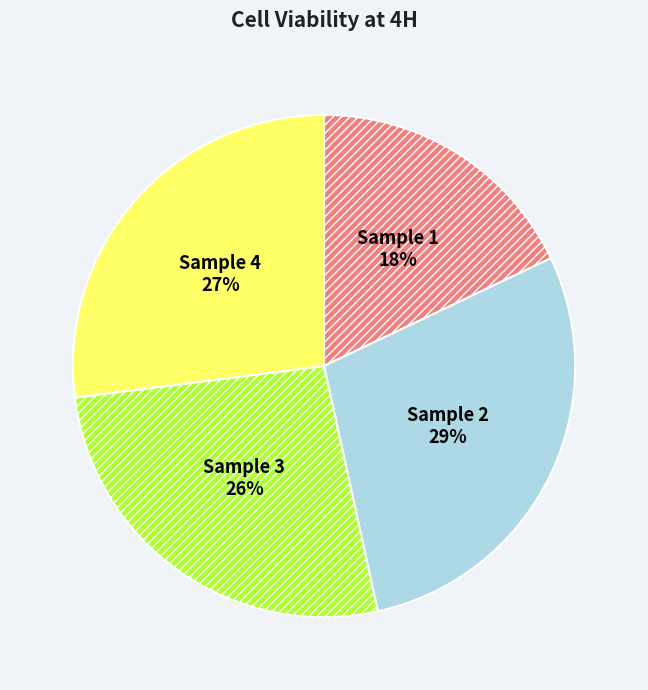

Combined, do Sample 4 and Sample 2 account for over 50%?

Yes